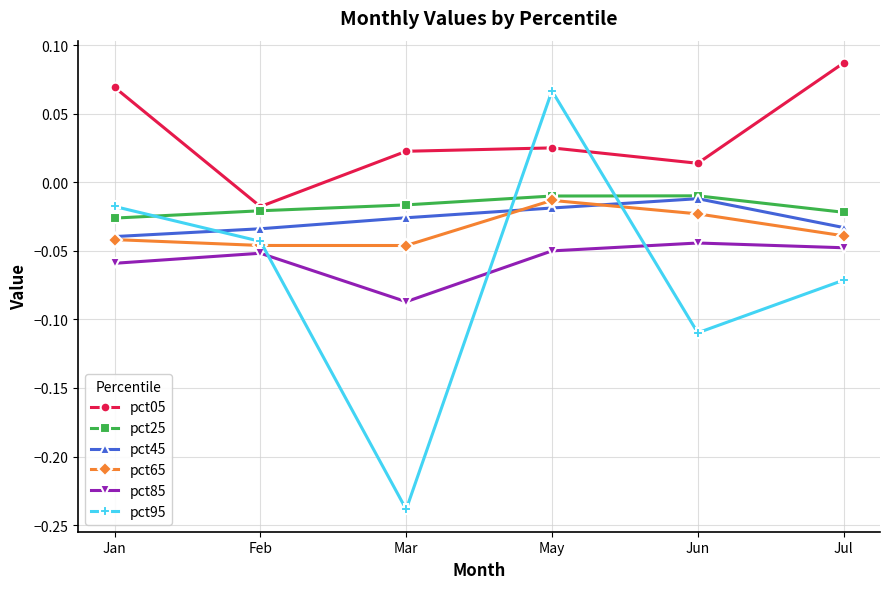

What is the label of the 1st point from the right?

Jul